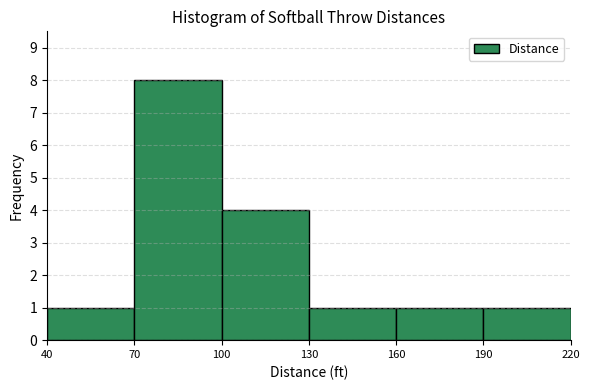

Reading left to right, list every bar in this chart as the range it spans on the x-axis followed by its height. The values are not printed on the chart, so give them approximately, as read against the axis.

40 to 70: 1
70 to 100: 8
100 to 130: 4
130 to 160: 1
160 to 190: 1
190 to 220: 1